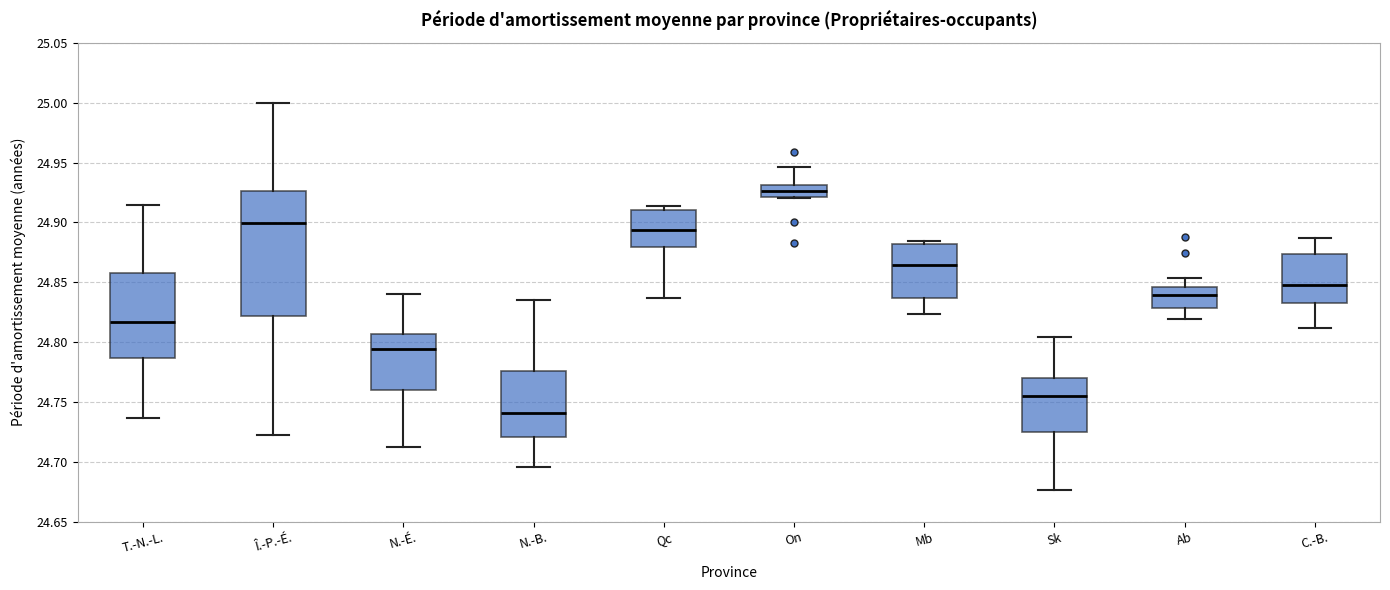

Comparing the boxes themselves (not the whiskers), which one is the tallest?

Î.-P.-É.